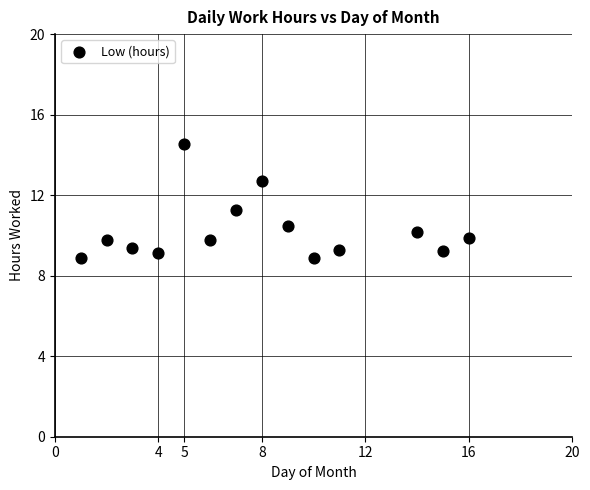

What Y value in the scatter plot is closest to 11?

11.3